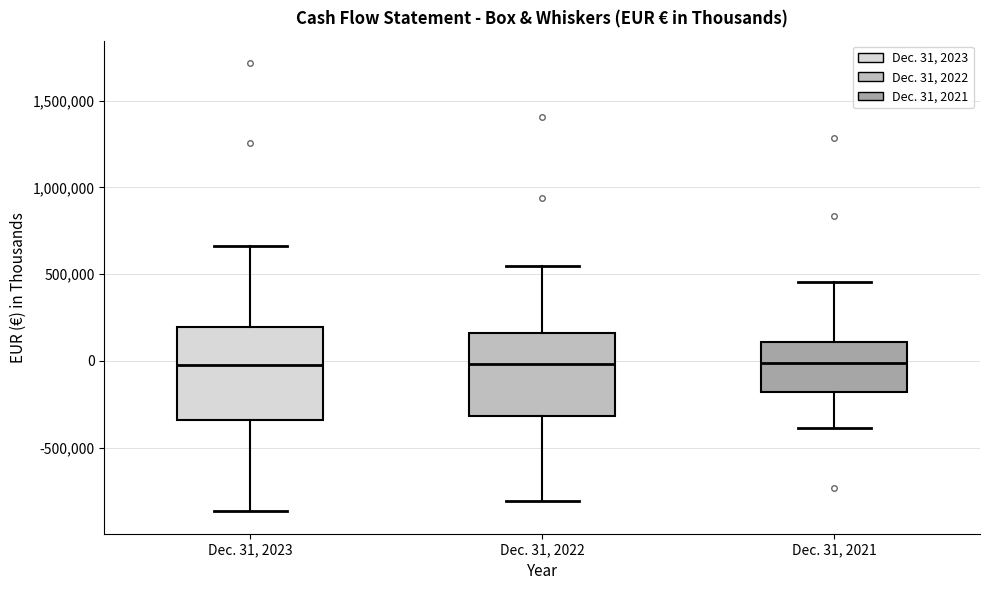

Reading left to right, read every box against the y-axis: the position of its median line, the range the box covers, and the ends of its whiskers. The values are not printed on the chart, so give them approximately, as read against the axis.

Dec. 31, 2023: median -50000, box -350000 to 200000, whiskers -850000 to 650000
Dec. 31, 2022: median 0, box -300000 to 150000, whiskers -800000 to 550000
Dec. 31, 2021: median 0, box -200000 to 100000, whiskers -400000 to 450000